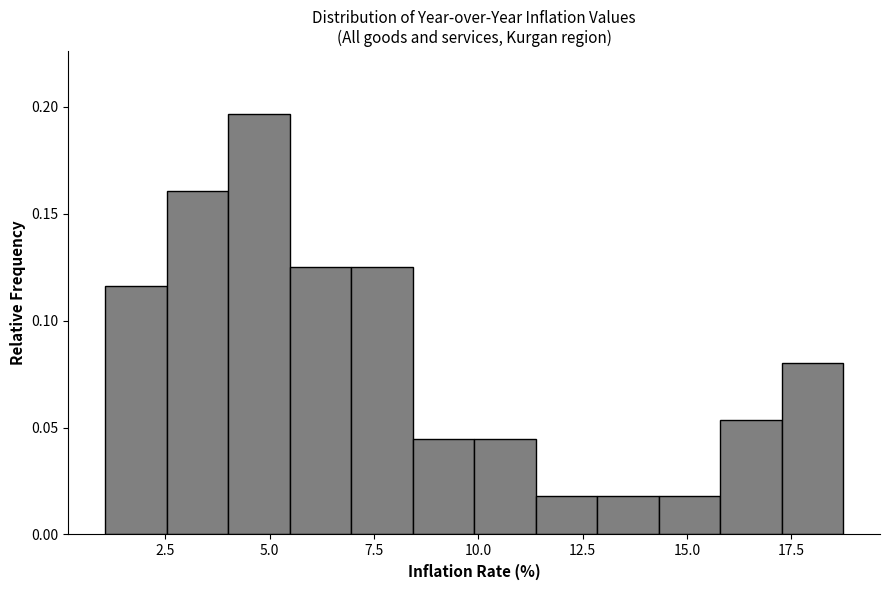

Read against the x-axis, roughly where is the centre of the tallest bar?

4.5